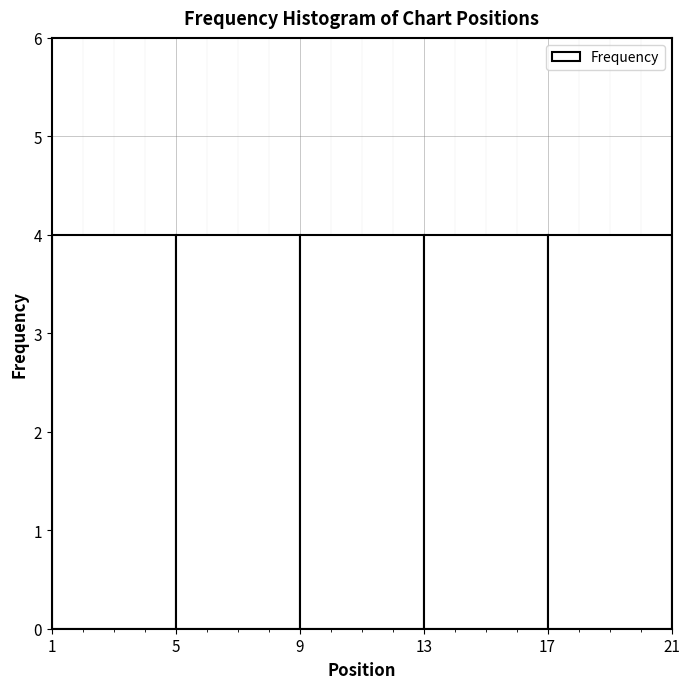

What is the height of the bar covering 9 to 13 on the x-axis? The values are not printed on the chart, so give them approximately, as read against the axis.

4